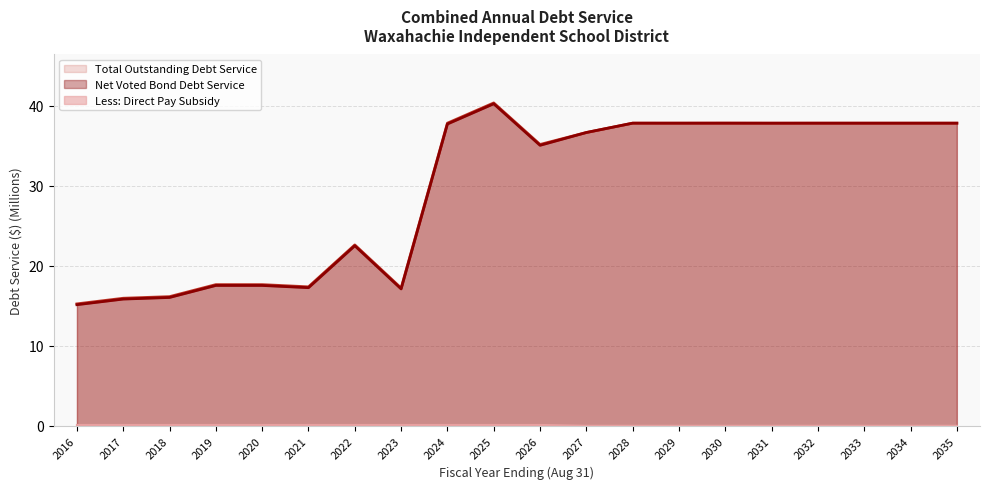

What are all the series names shown in the legend?

Total Outstanding Debt Service, Net Voted Bond Debt Service, Less Direct Pay Subsidy